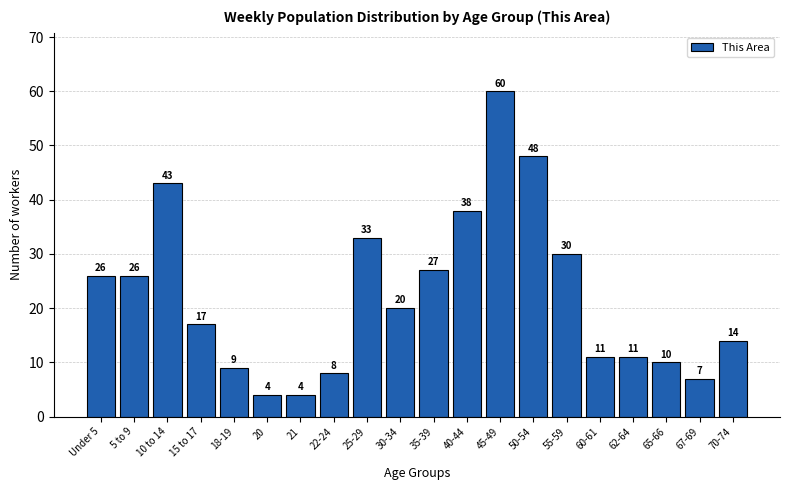

Reading left to right, extract all data points from this chart.

26	26	43	17	9	4	4	8	33	20	27	38	60	48	30	11	11	10	7	14